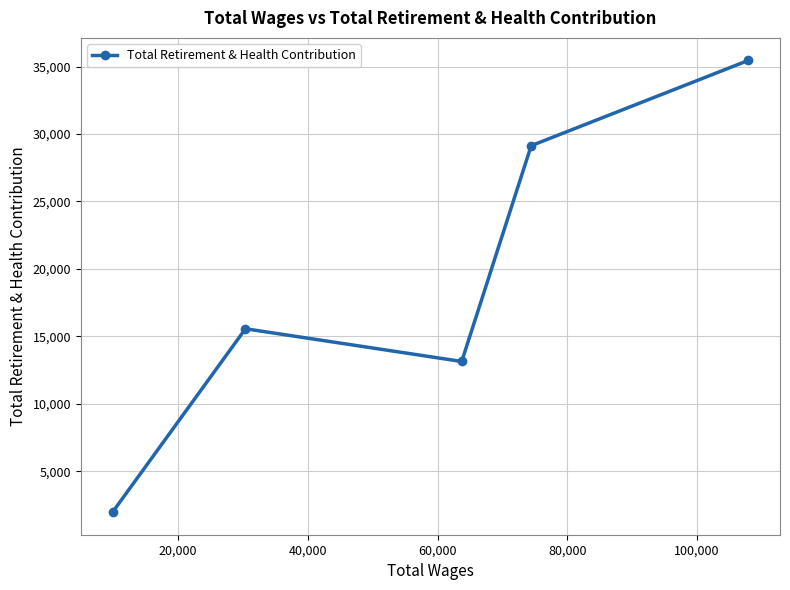

What is the average value?

19049